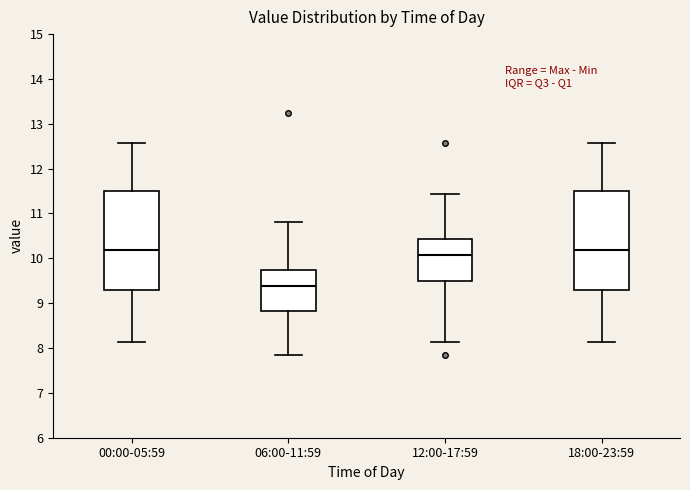

Reading left to right, transcribe this box plot: for each box, give where its median line is, the range the box spans, and where its two whiskers end, as read against the y-axis. The values are not printed on the chart, so give them approximately, as read against the axis.

00:00-05:59: median 10.2, box 9.3 to 11.5, whiskers 8.1 to 12.6
06:00-11:59: median 9.4, box 8.8 to 9.7, whiskers 7.9 to 10.8
12:00-17:59: median 10.1, box 9.5 to 10.4, whiskers 8.1 to 11.4
18:00-23:59: median 10.2, box 9.3 to 11.5, whiskers 8.1 to 12.6